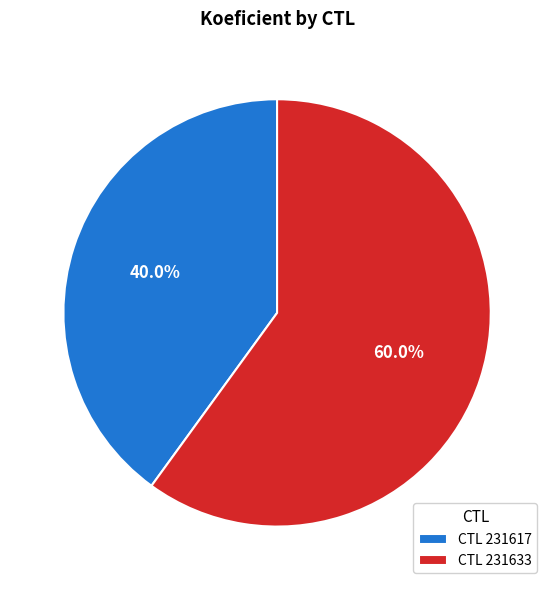

Is CTL 231617 the majority of the pie?

No